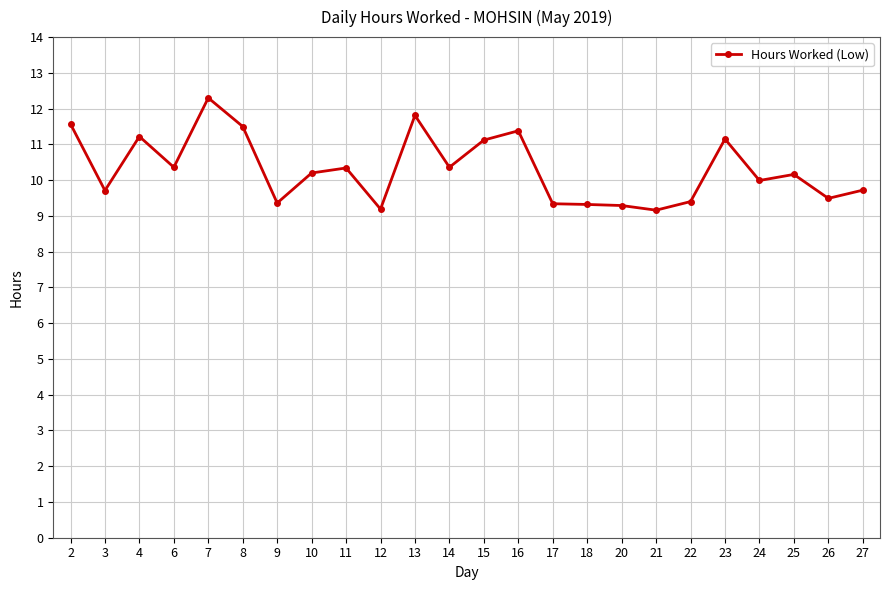

At which category does the chart reach its peak across all series?

7